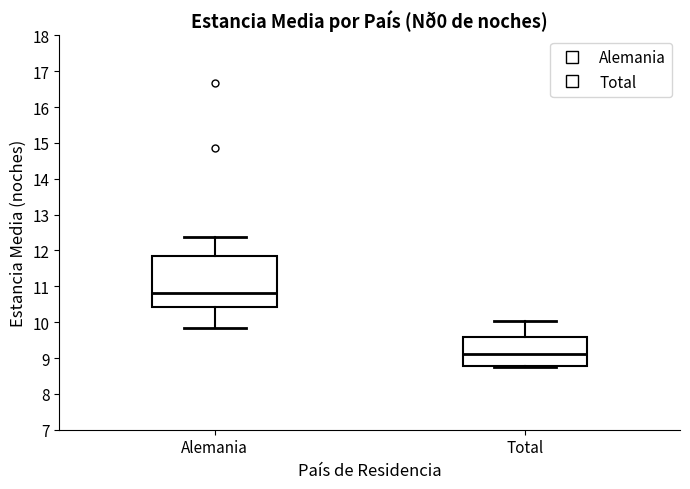

Reading left to right, transcribe this box plot: for each box, give where its median line is, the range the box spans, and where its two whiskers end, as read against the y-axis. The values are not printed on the chart, so give them approximately, as read against the axis.

Alemania: median 10.8, box 10.4 to 11.8, whiskers 9.8 to 12.4
Total: median 9.1, box 8.8 to 9.6, whiskers 8.8 to 10.0